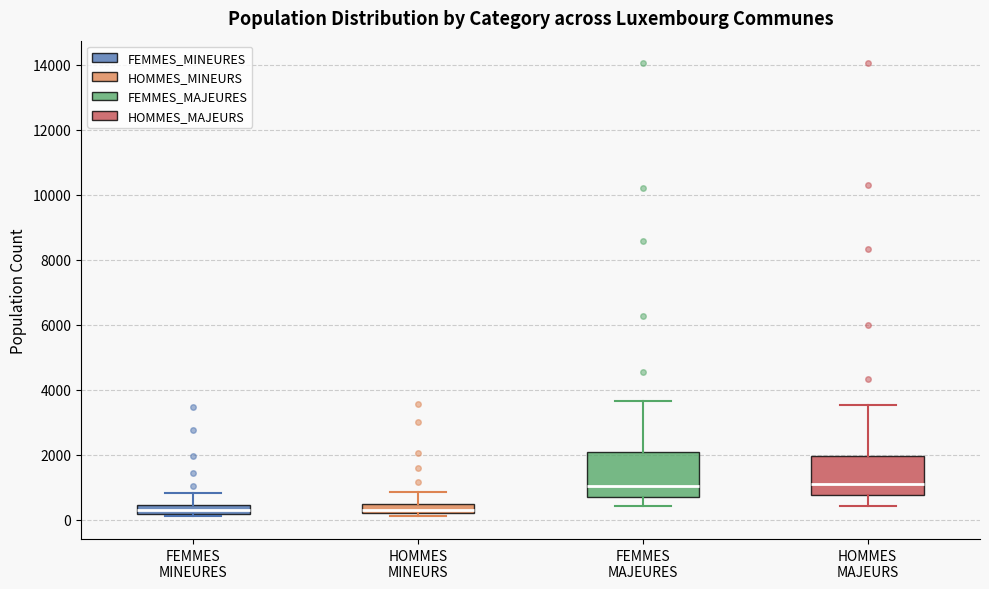

Where does the upper whisker of the box for FEMMES MINEURES end on the y-axis? The values are not printed on the chart, so give them approximately, as read against the axis.

800